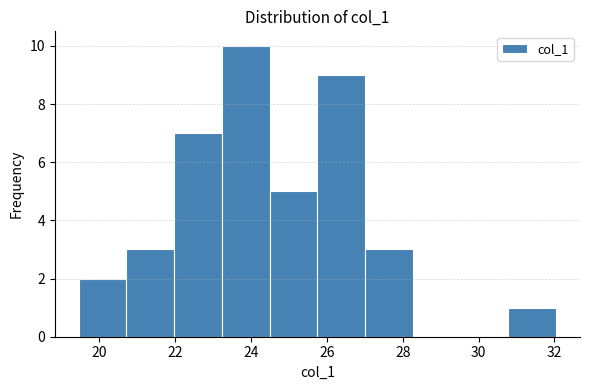

Reading left to right, list every bar in this chart as the range it spans on the x-axis followed by its height. Neither the bar edges nor the heights are printed on the chart, so give them approximately, as read against the axes.

19.4 to 20.8: 2
20.8 to 22.0: 3
22.0 to 23.2: 7
23.2 to 24.4: 10
24.4 to 25.8: 5
25.8 to 27.0: 9
27.0 to 28.2: 3
28.2 to 29.6: 0
29.6 to 30.8: 0
30.8 to 32.0: 1